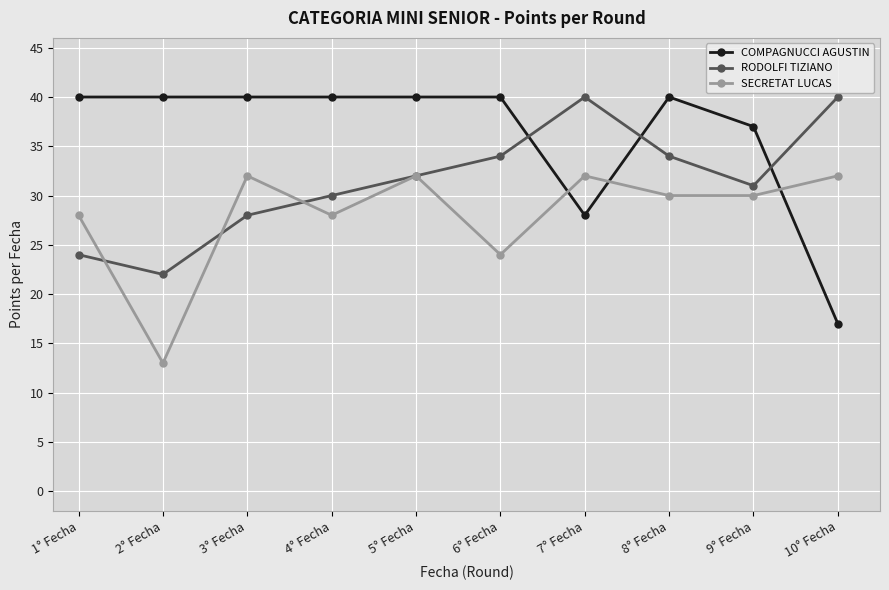

The SECRETAT LUCAS series shows 18 at 10° Fecha. True or false?

False